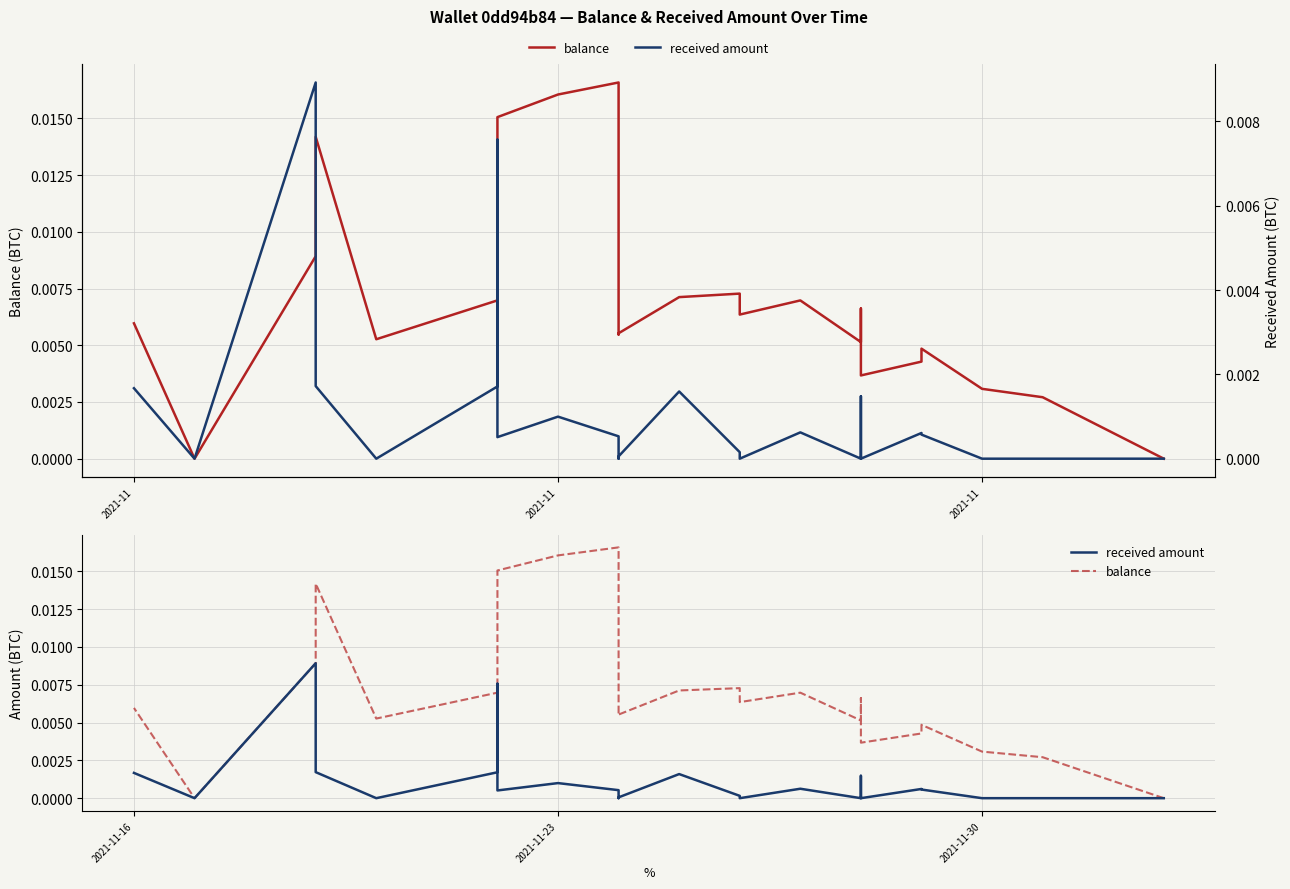

Which series has the largest range (max minus min)?

balance